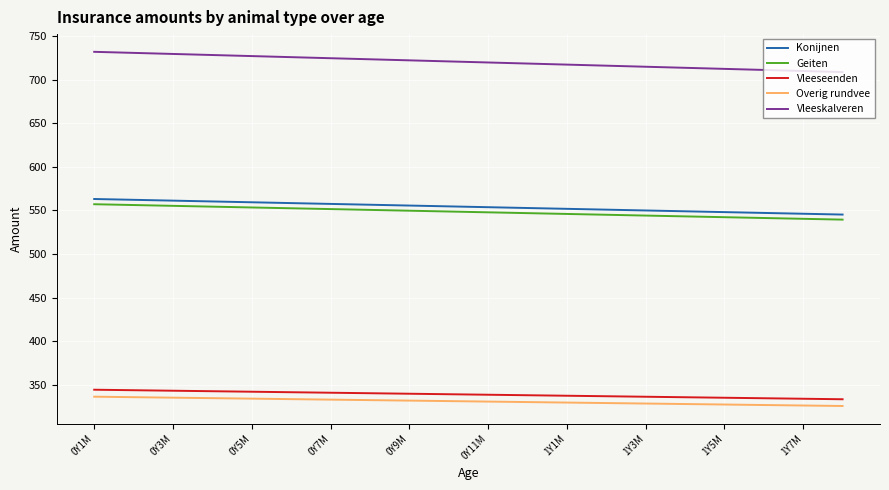

At how many categories does at least one series exceed 648?

20